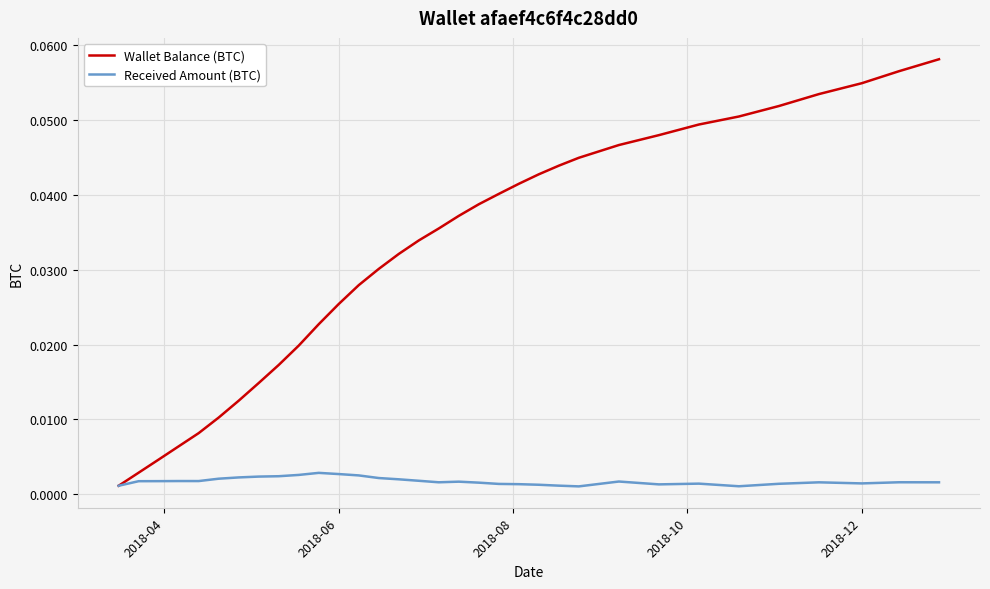

Which series has the largest total across all categories?

Wallet Balance (BTC)